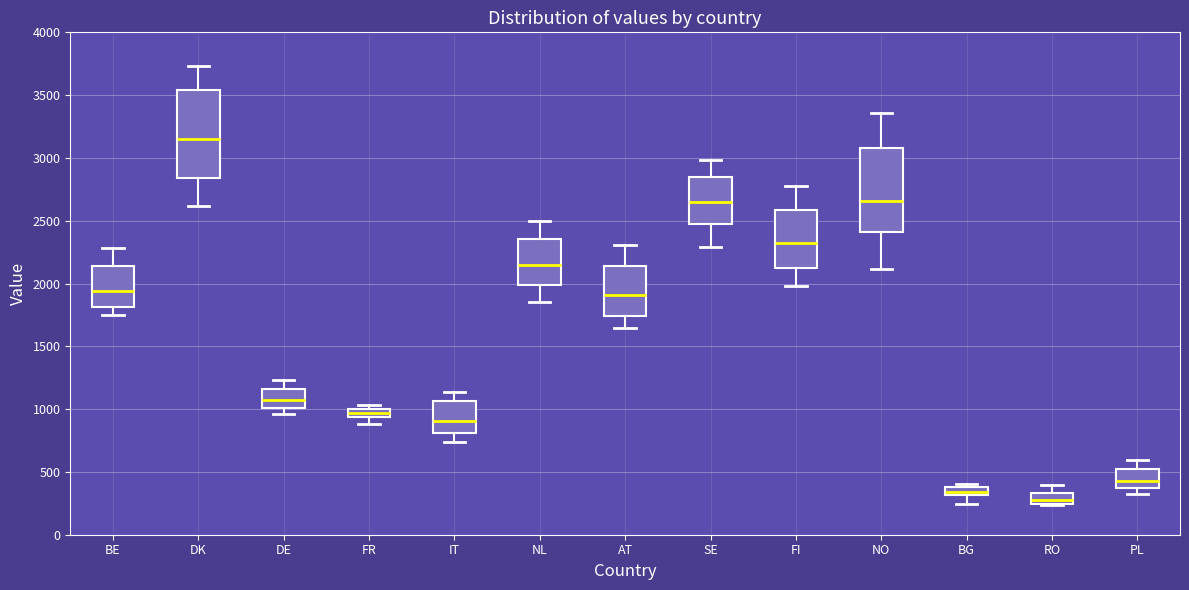

Where does the upper whisker of the box for NL end on the y-axis? The values are not printed on the chart, so give them approximately, as read against the axis.

2500